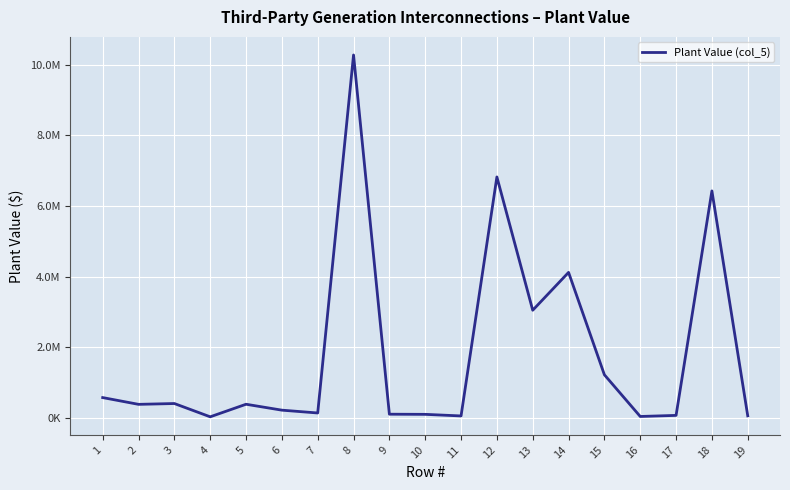

How many interior local peaks (higher than both neighbors) does the data have?

6